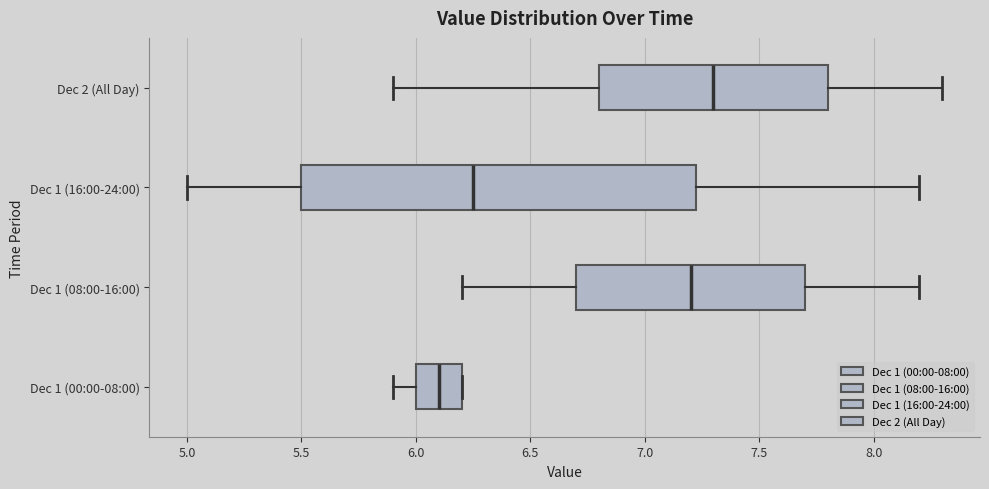

Which box's median line is the furthest to the right?

Dec 2 (All Day)